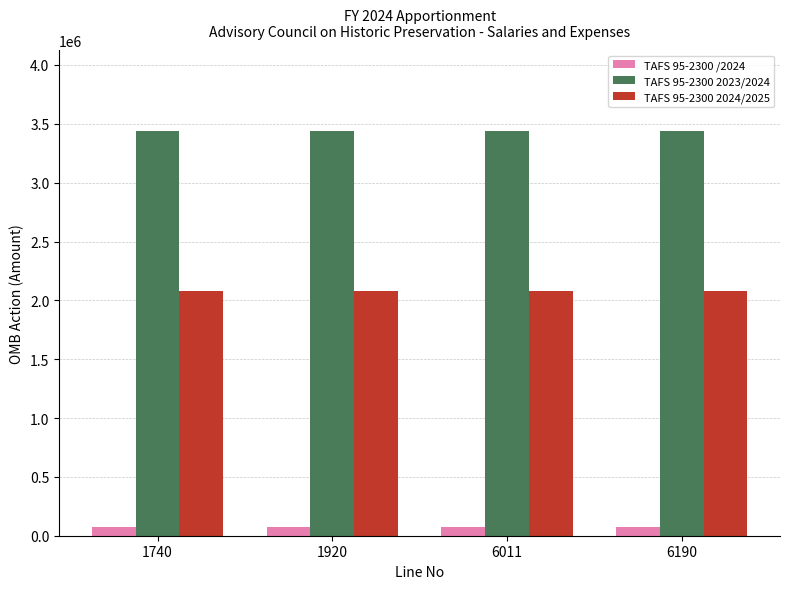

Reading left to right, list all the values displayed in this chart.

TAFS 95-2300 /2024: 1740=70000	1920=70000	6011=70000	6190=70000
TAFS 95-2300 2023/2024: 1740=3438759	1920=3438759	6011=3438759	6190=3438759
TAFS 95-2300 2024/2025: 1740=2082000	1920=2082000	6011=2082000	6190=2082000